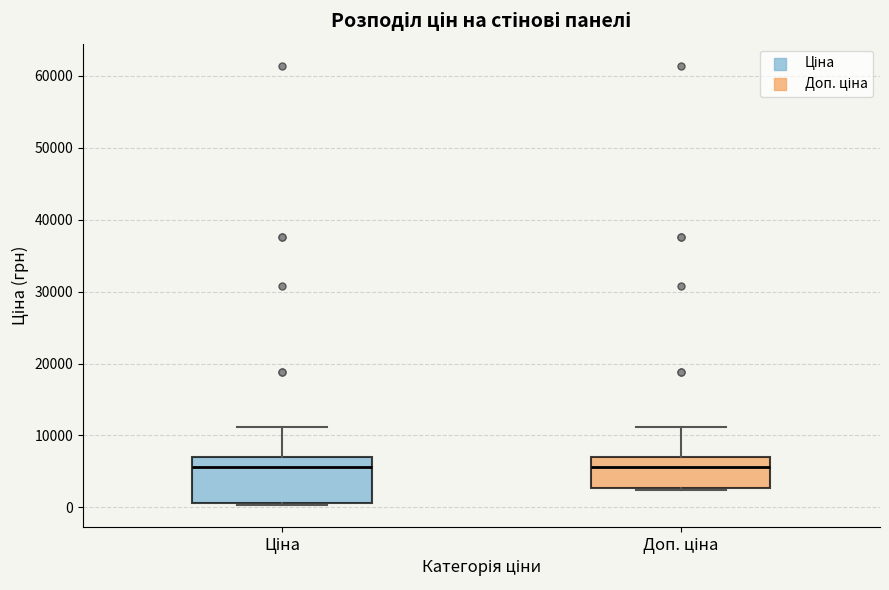

Which box is the tallest, from its lower edge to its upper edge?

Ціна